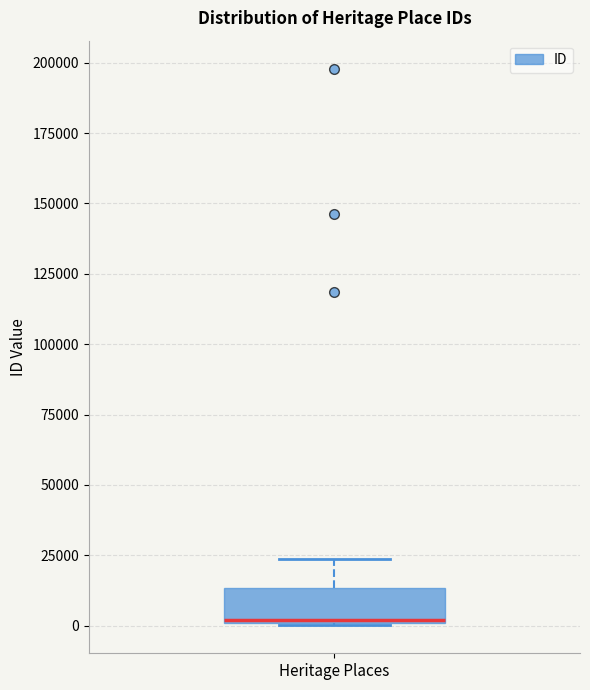

Where does the upper whisker of the box for Heritage Places end on the y-axis? The values are not printed on the chart, so give them approximately, as read against the axis.

25000